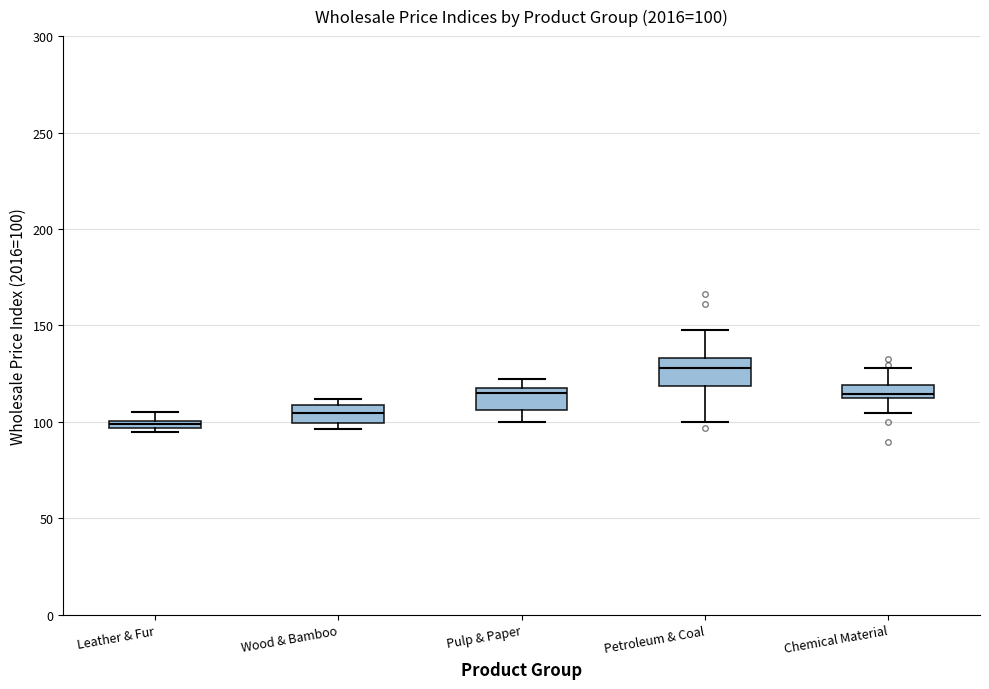

Which box has the highest median line?

Petroleum & Coal